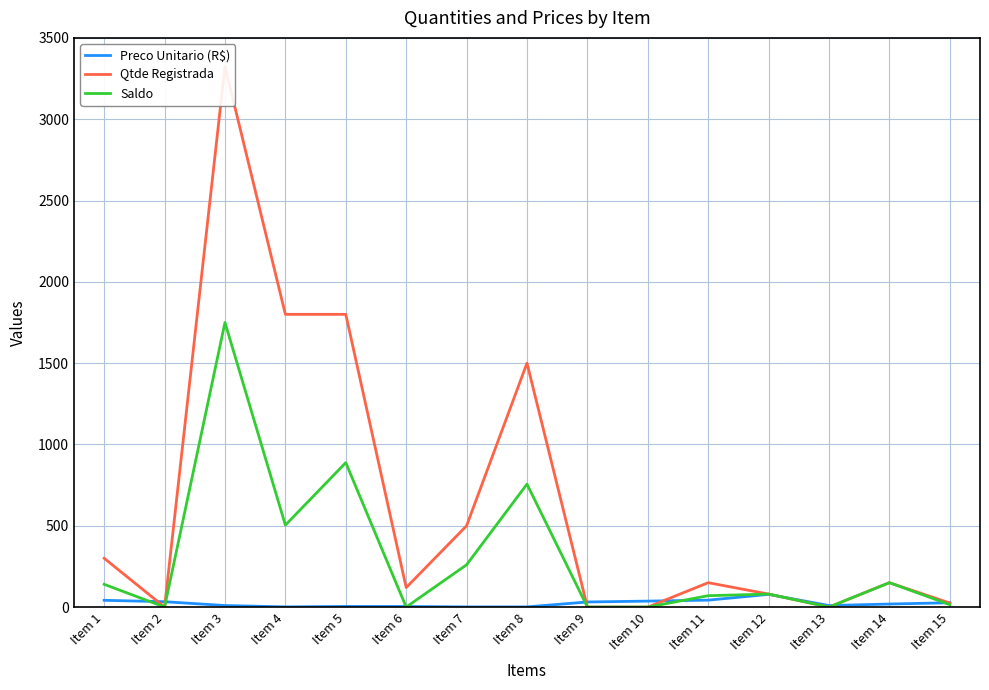

What is the value of the Preco Unitario (R$) point at the 14th from the left?

18.7